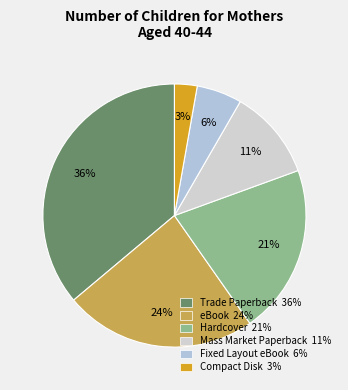

Approximately how many times larger is the value at Mass Market Paperback compared to Hardcover?

0.5